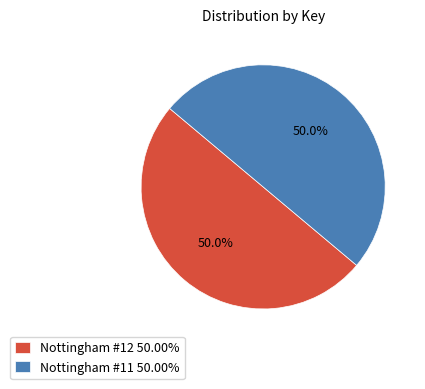

True or false: Nottingham #12 accounts for 50% of the total.

True